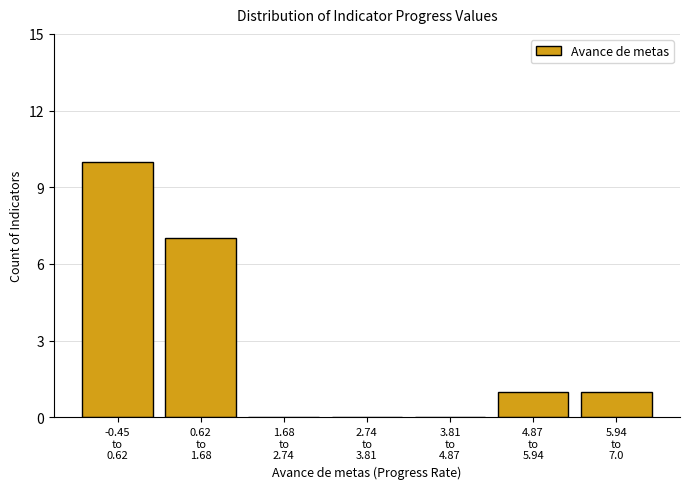

What is the sum of all values?

19